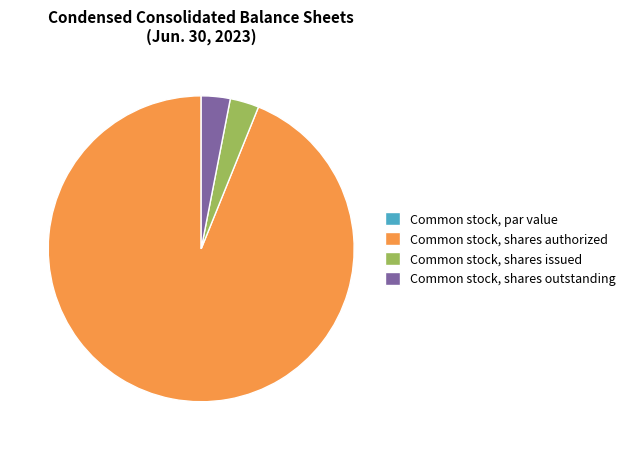

Is there any slice that represents more than half of the pie?

Yes